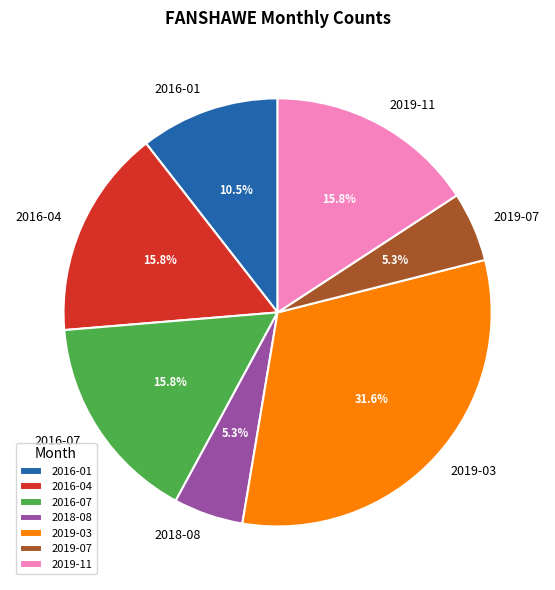

Is 2016-04 the majority of the pie?

No